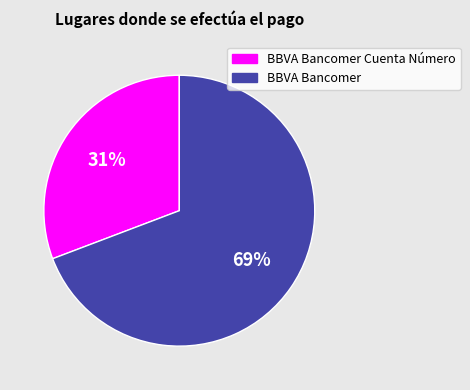

To the nearest percent, what is the difference between the largest and smallest slice percentages?

38%